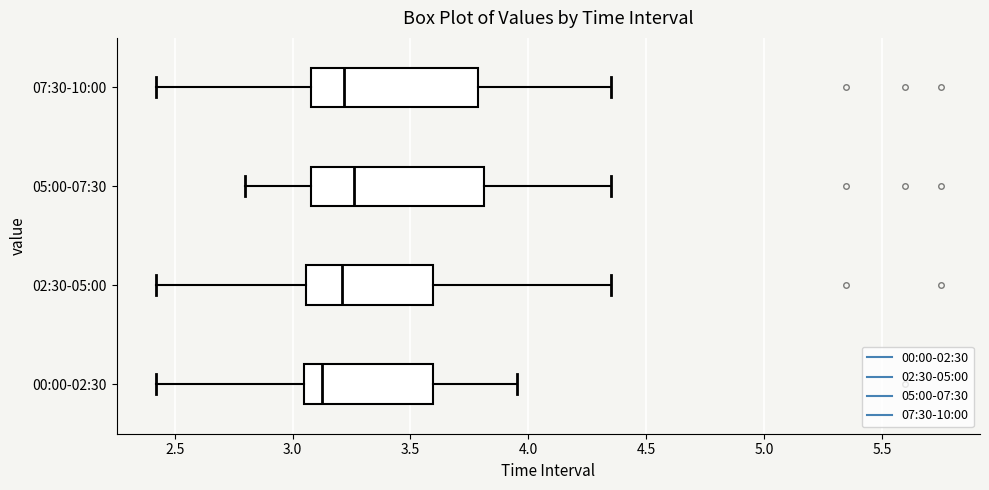

Reading bottom to top, transcribe this box plot: for each box, give where its median line is, the range the box spans, and where its two whiskers end, as read against the x-axis. The values are not printed on the chart, so give them approximately, as read against the axis.

00:00-02:30: median 3.15, box 3.05 to 3.60, whiskers 2.40 to 3.95
02:30-05:00: median 3.20, box 3.05 to 3.60, whiskers 2.40 to 4.35
05:00-07:30: median 3.25, box 3.10 to 3.80, whiskers 2.80 to 4.35
07:30-10:00: median 3.20, box 3.10 to 3.80, whiskers 2.40 to 4.35